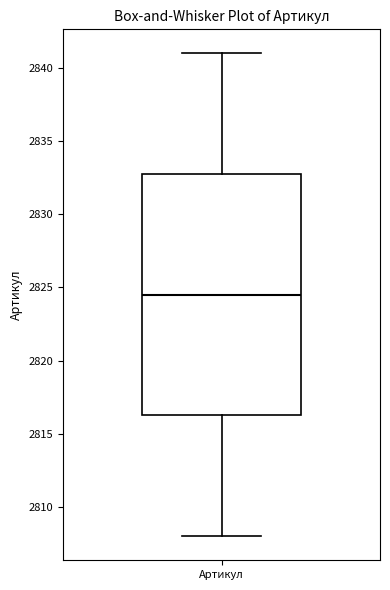

Read this box plot against the y-axis: the position of the median line, the range covered by the box, and the ends of both whiskers. The values are not printed on the chart, so give them approximately, as read against the axis.

median 2824.5, box 2816.5 to 2833.0, whiskers 2808.0 to 2841.0